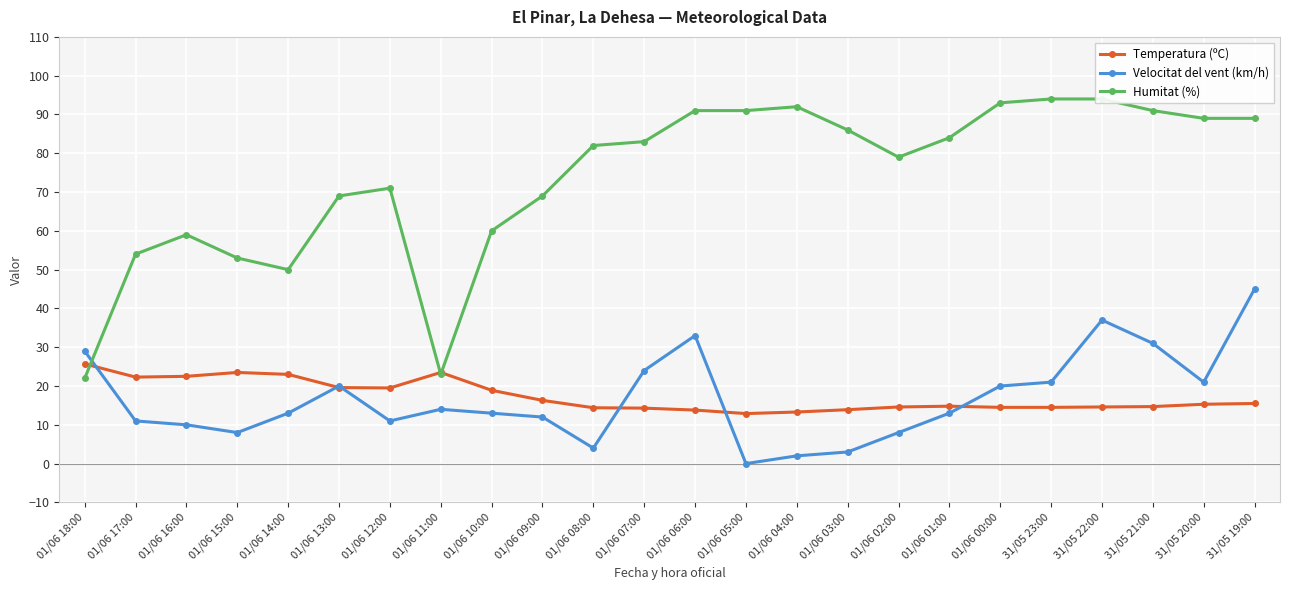

At which label does Velocitat del vent (km/h) reach its peak?

31/05 19:00